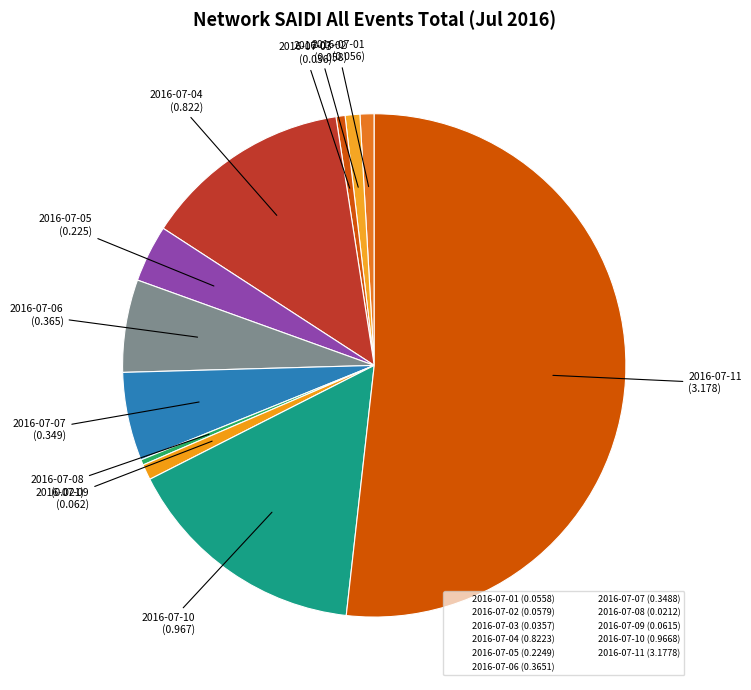

Is there any slice that represents more than half of the pie?

Yes